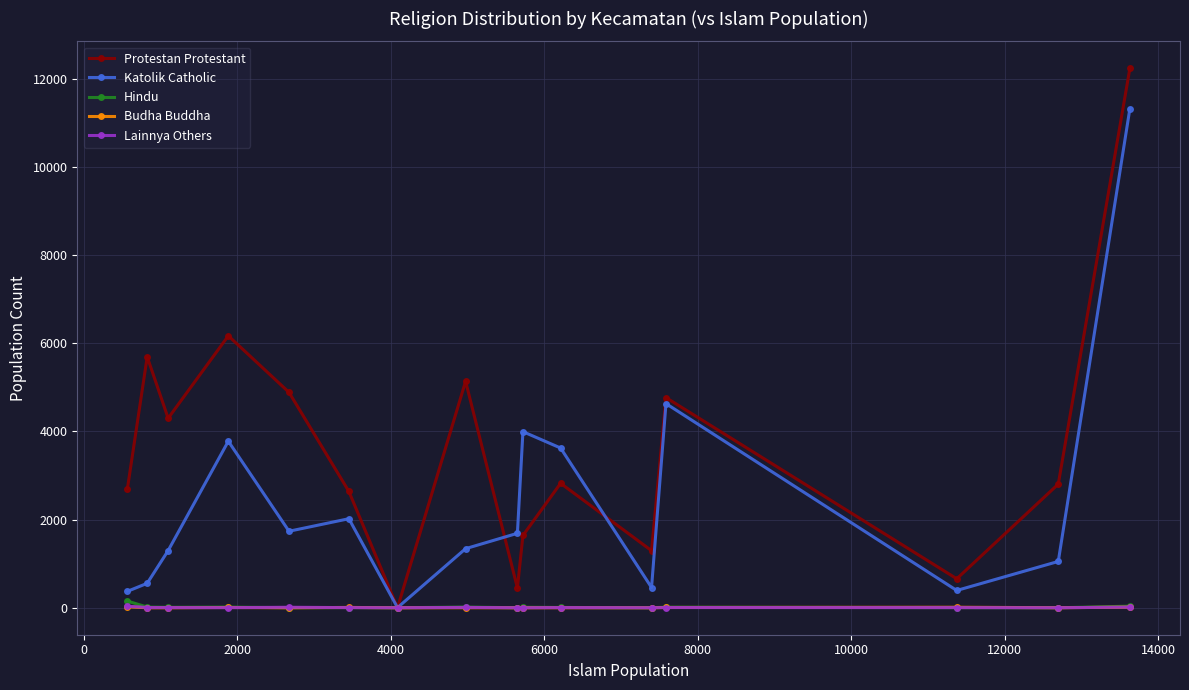

Which series ends up on top after the final intersection of Budha Buddha and Lainnya Others?

Lainnya Others